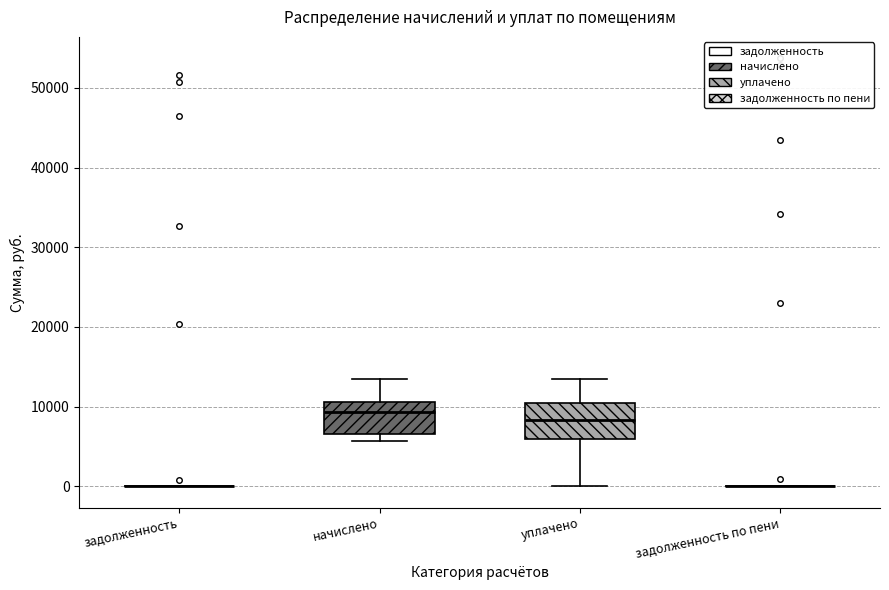

Reading left to right, read every box against the y-axis: the position of its median line, the range the box covers, and the ends of its whiskers. The values are not printed on the chart, so give them approximately, as read against the axis.

задолженность: box collapsed to a line at 0, whiskers 0 to 0
начислено: median 9000, box 7000 to 11000, whiskers 6000 to 13000
уплачено: median 8000, box 6000 to 10000, whiskers 0 to 13000
задолженность по пени: box collapsed to a line at 0, whiskers 0 to 0